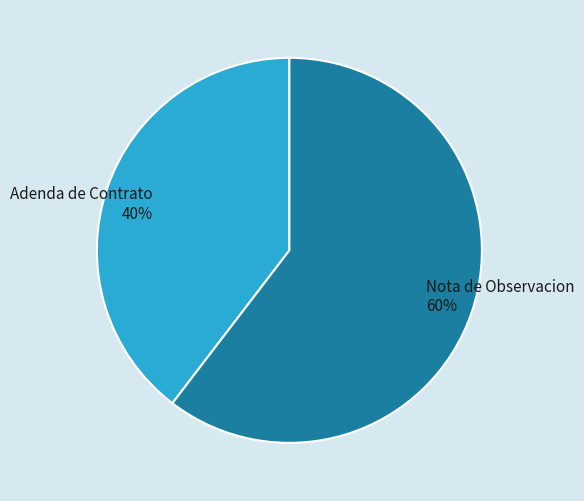

Combined, do Nota de Observacion and Adenda de Contrato account for over 50%?

Yes